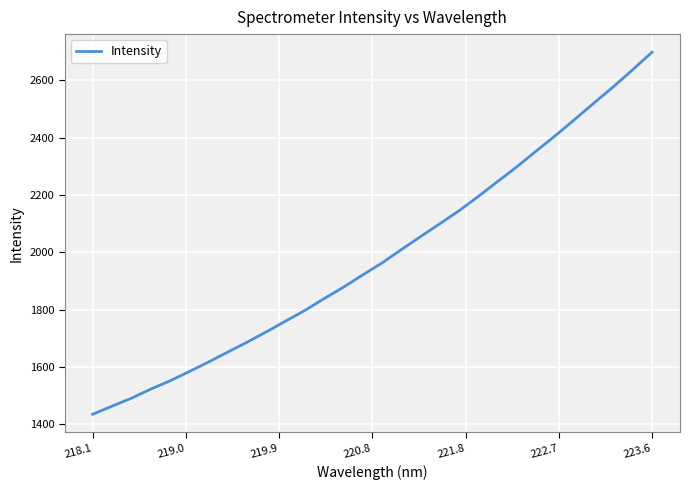

What is the smallest value displayed?

1434.9